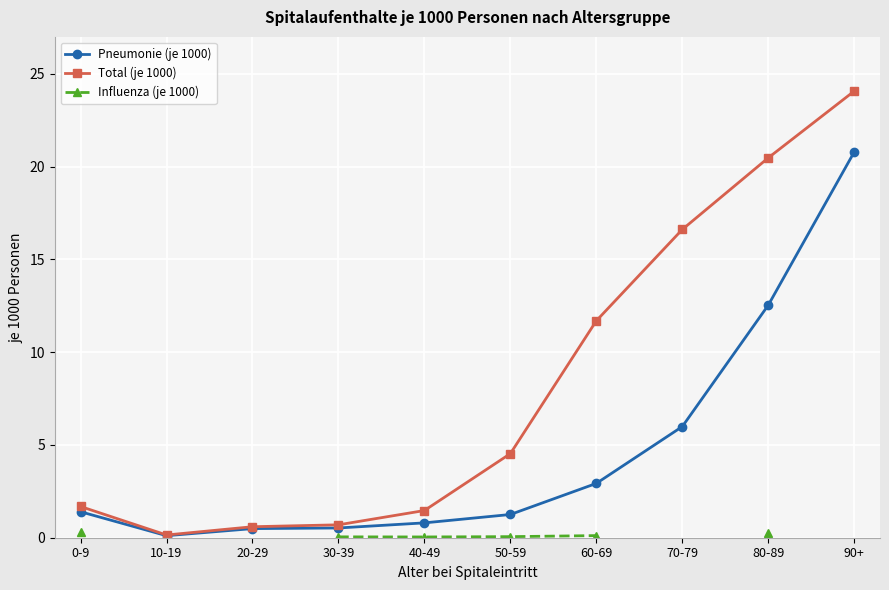

Is it true that Influenza (je 1000) equals 0.3 at 80-89?

True